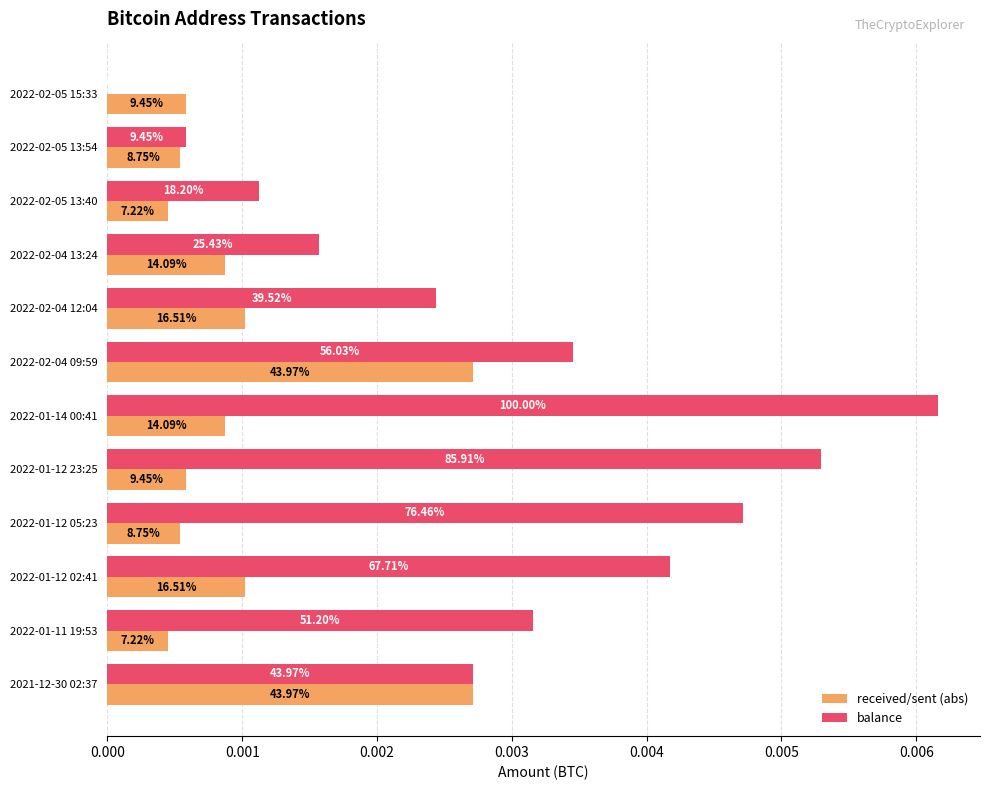

Rank the series by their average value, from lowest to highest.

received/sent (abs), balance